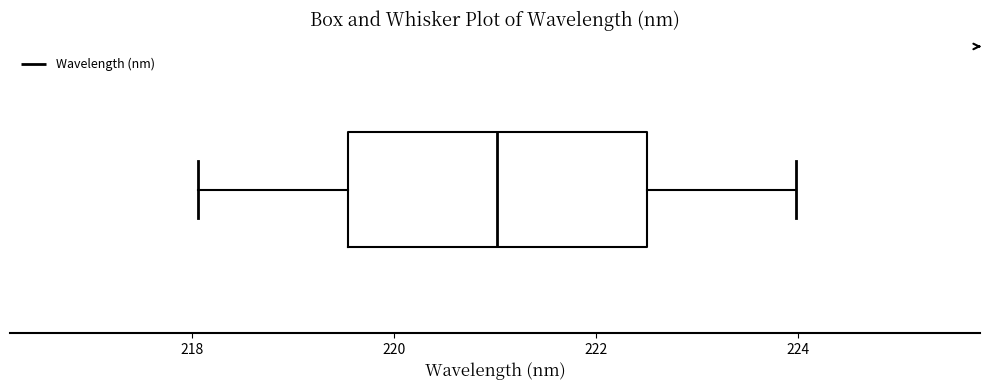

Read this box plot against the x-axis: the position of the median line, the range covered by the box, and the ends of both whiskers. The values are not printed on the chart, so give them approximately, as read against the axis.

median 221.0, box 219.6 to 222.6, whiskers 218.0 to 224.0